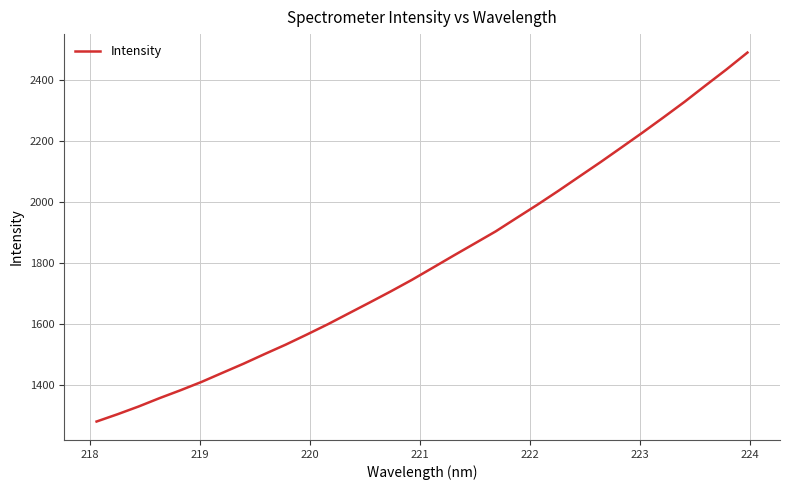

How many categories are shown in the chart?

32